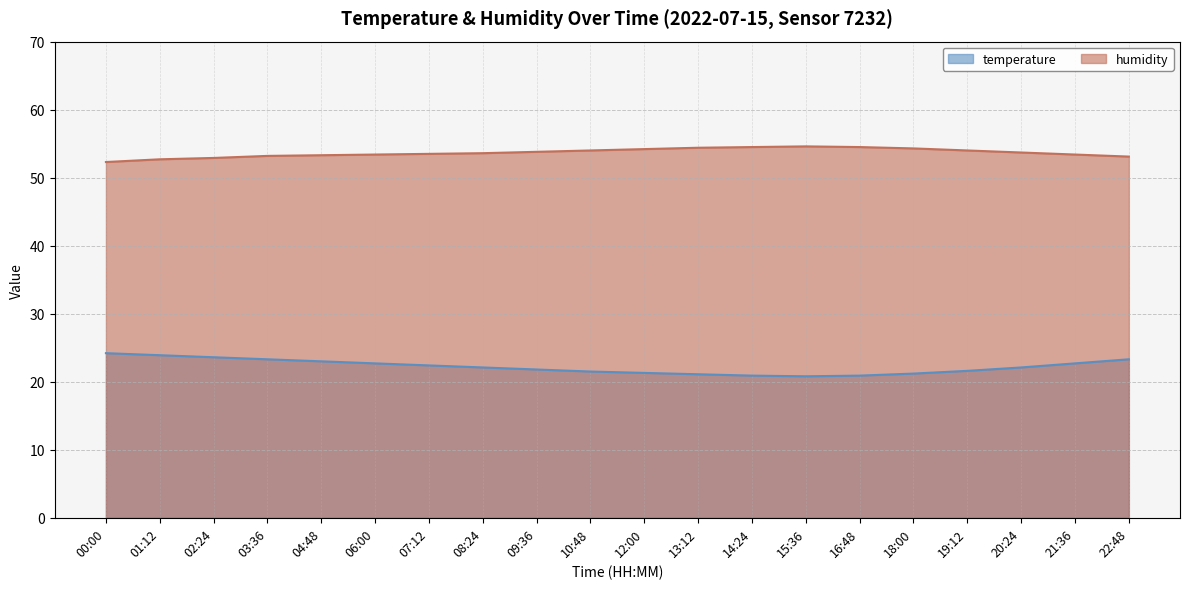

What is the difference between the highest and lowest values at 04:48?

30.3